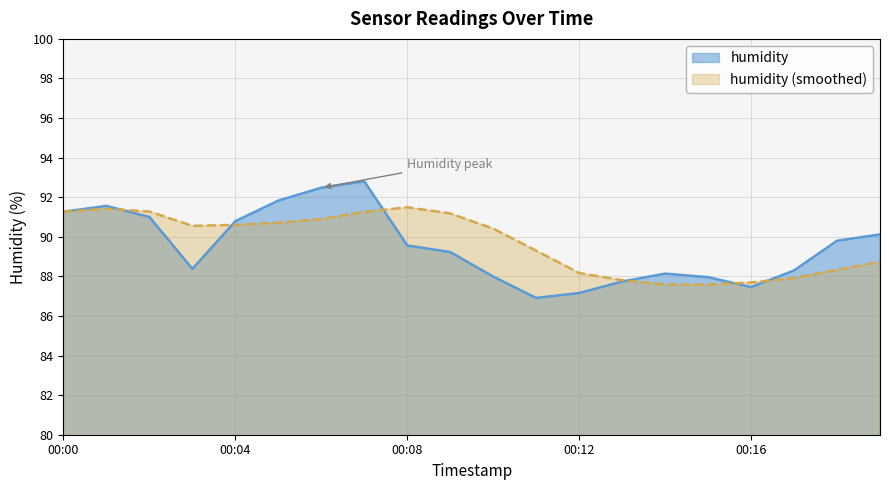

Is it true that the value at 00:02 is 91.0?

True